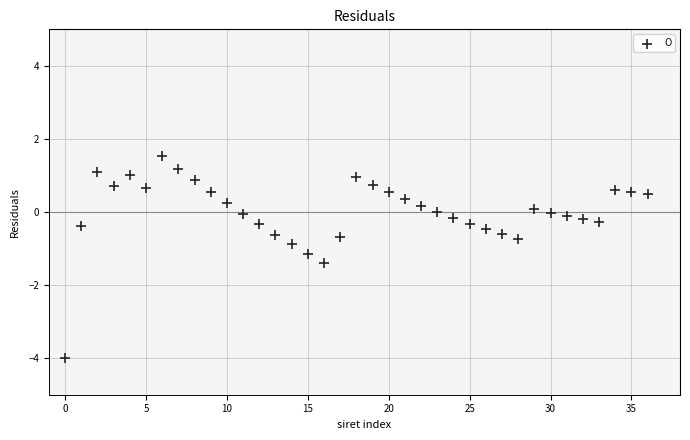

What is the range of Y values (max minus min)?

5.5